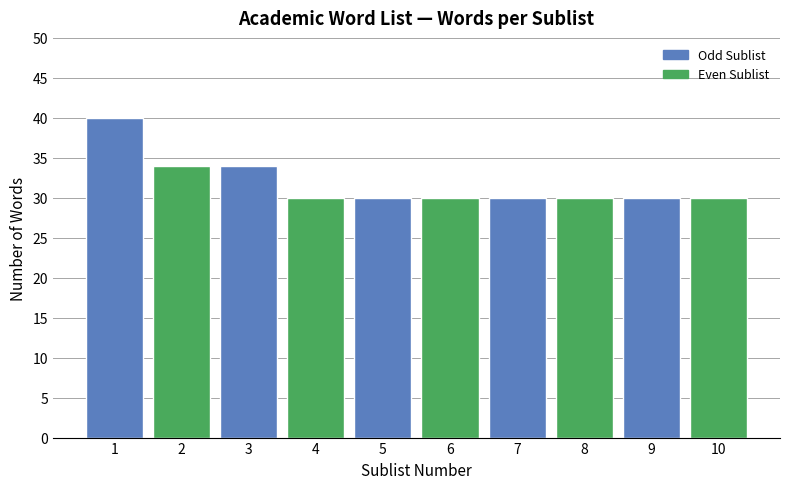

Reading left to right, list all the values displayed in this chart.

1=40	2=34	3=34	4=30	5=30	6=30	7=30	8=30	9=30	10=30